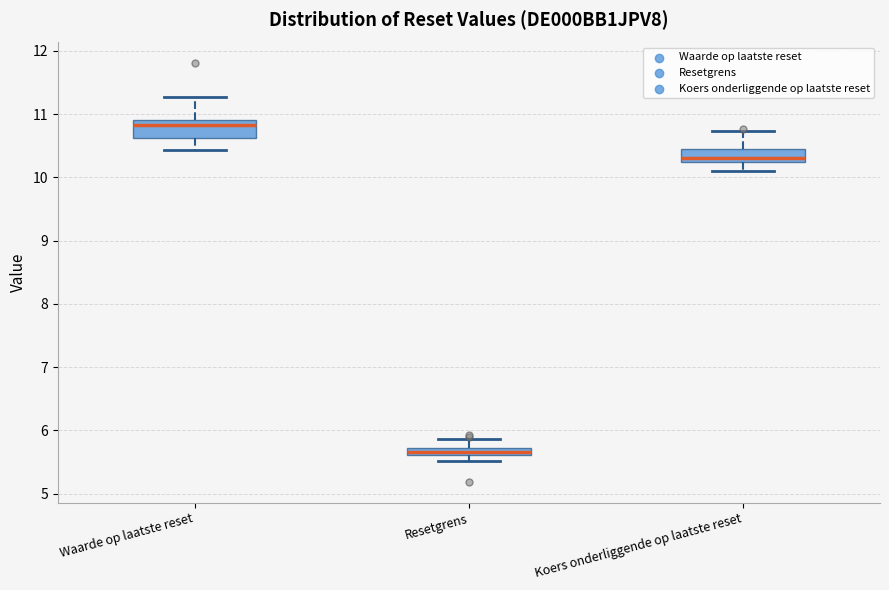

Where is the upper edge of the box for Resetgrens on the y-axis? The values are not printed on the chart, so give them approximately, as read against the axis.

5.7